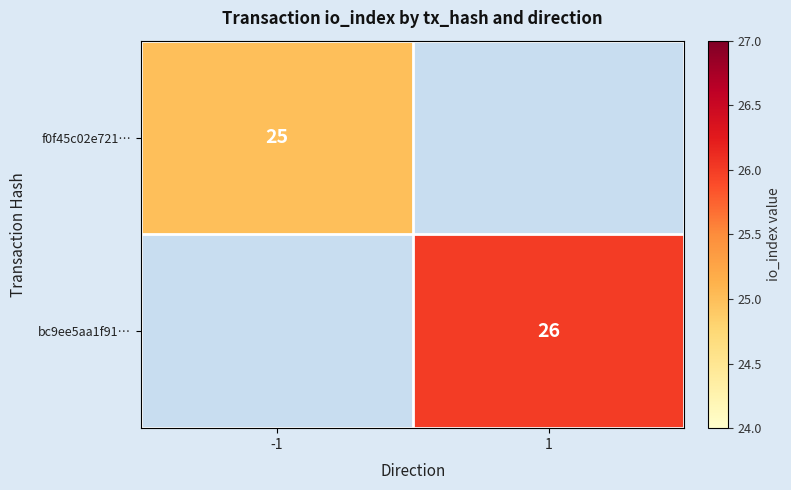

Which category has the highest value across all series?

1